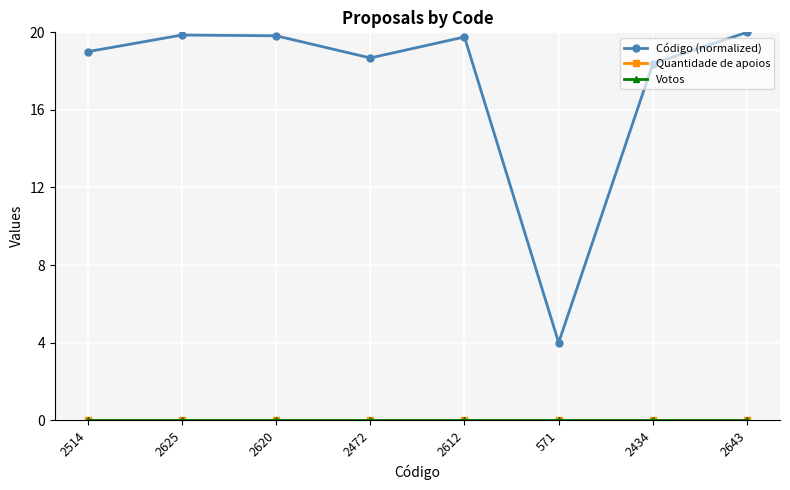

Rank the series by their maximum value, from highest to lowest.

Código (normalized), Quantidade de apoios, Votos